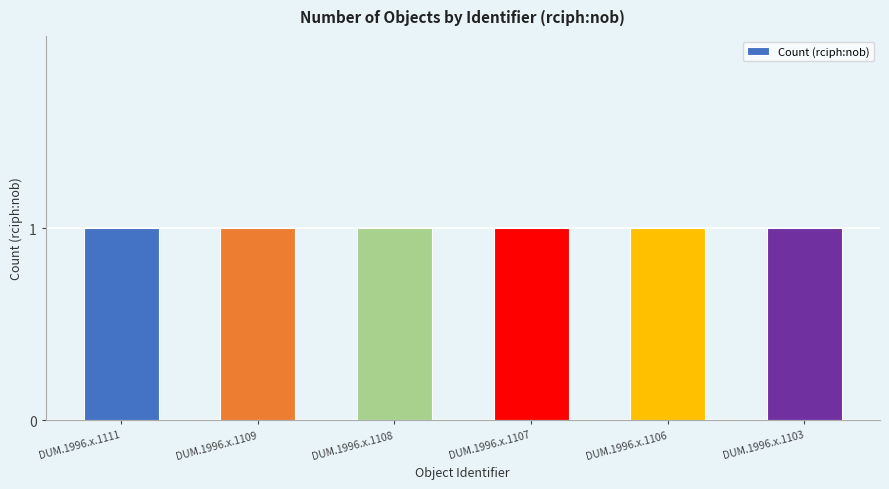

True or false: the data shows 1 at affiche.

False